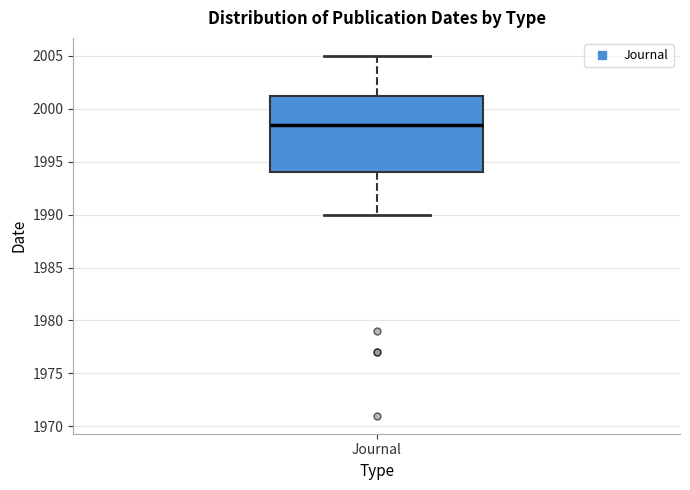

Read this box plot against the y-axis: the position of the median line, the range covered by the box, and the ends of both whiskers. The values are not printed on the chart, so give them approximately, as read against the axis.

median 1998.5, box 1994.0 to 2001.5, whiskers 1990.0 to 2005.0